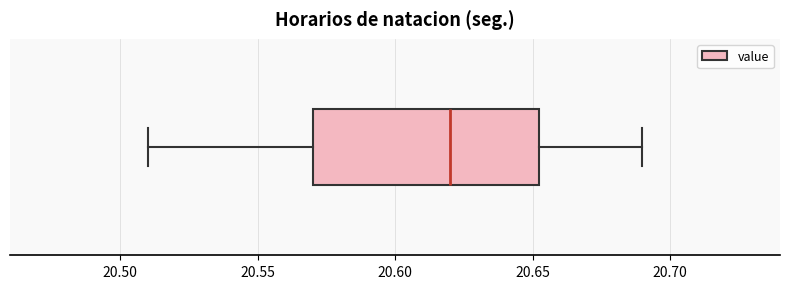

Read this box plot against the x-axis: the position of the median line, the range covered by the box, and the ends of both whiskers. The values are not printed on the chart, so give them approximately, as read against the axis.

median 20.620, box 20.570 to 20.655, whiskers 20.510 to 20.690